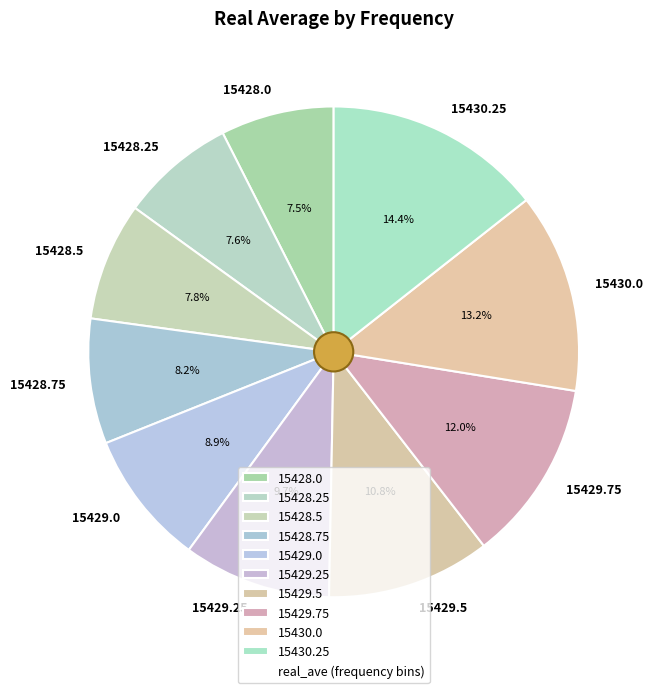

Is it true that 15428.5 is 8% of the pie?

True